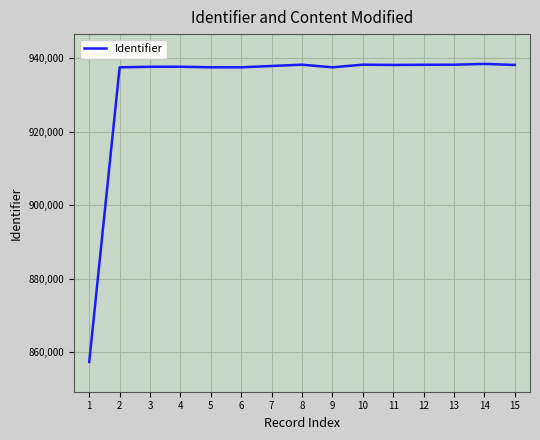

What is the sum of the values at 14 and 6?

1875915